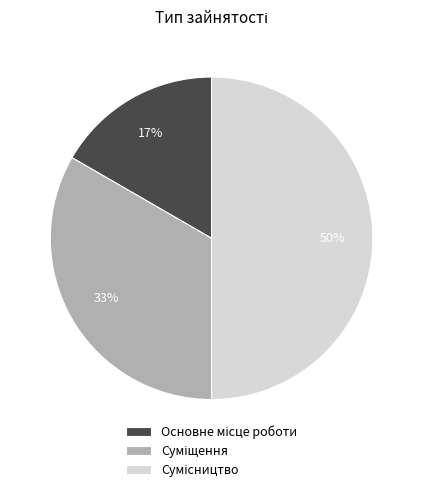

To the nearest percent, what is the difference between the largest and smallest slice percentages?

33%